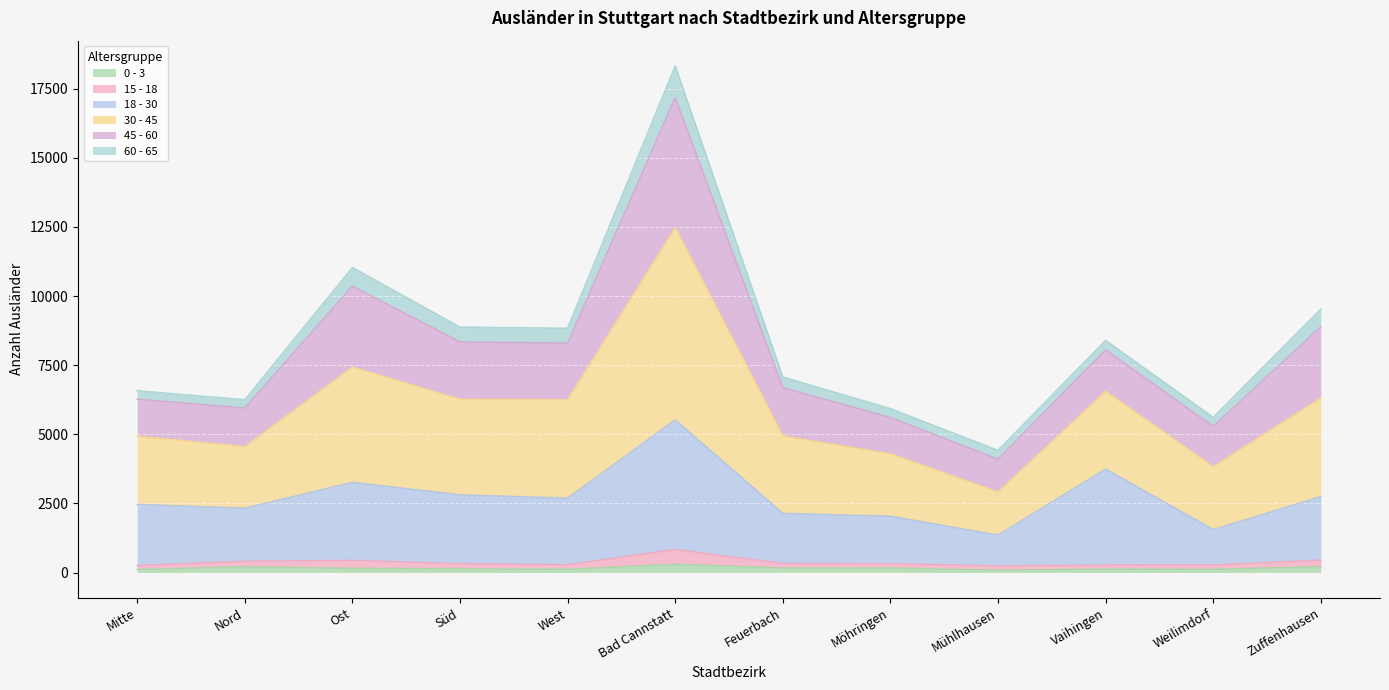

Between Nord and Ost, which series saw the biggest shift?

30 - 45